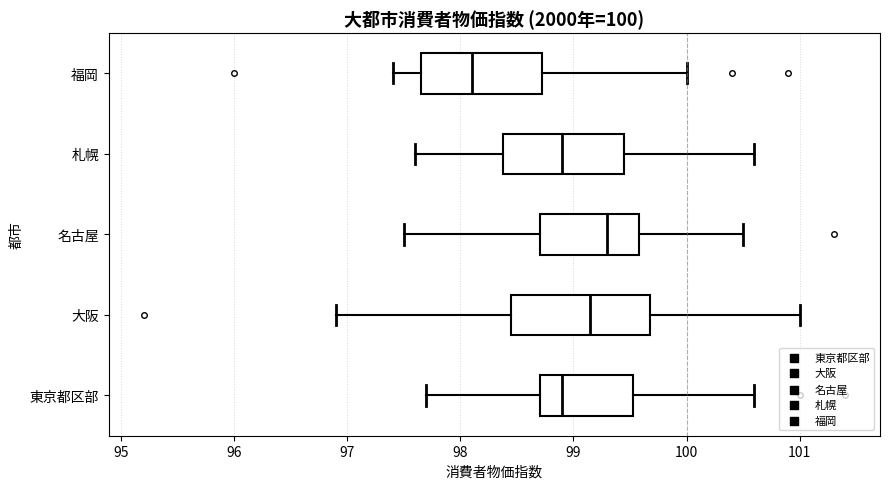

Which box's median line is the furthest to the left?

福岡